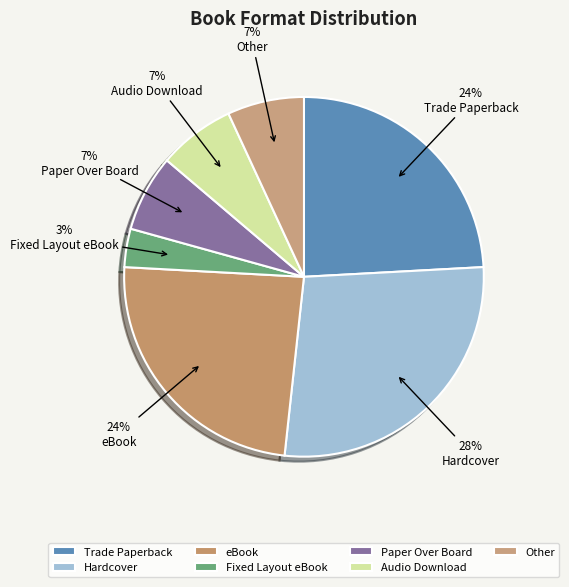

Combined, do Audio Download and Other account for over 50%?

No